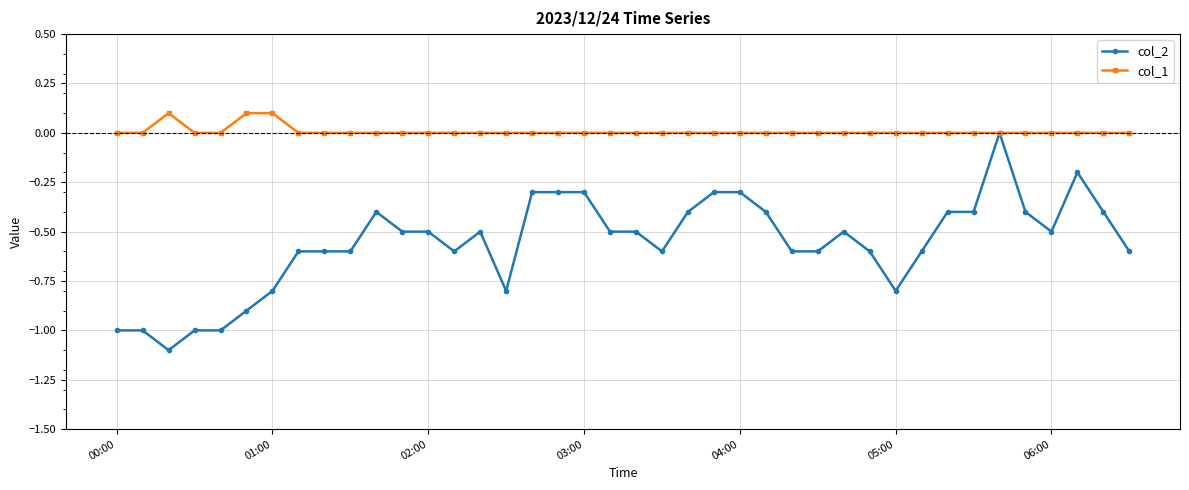

List the series in order of their overall mean, lowest first.

col_2, col_1